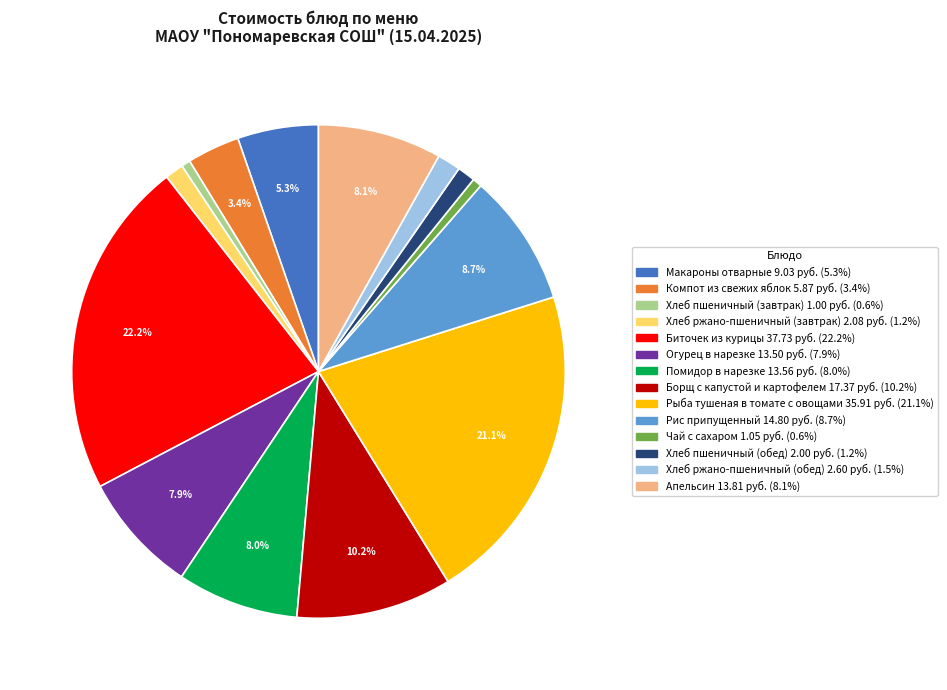

Which slice is the largest?

Биточек из курицы